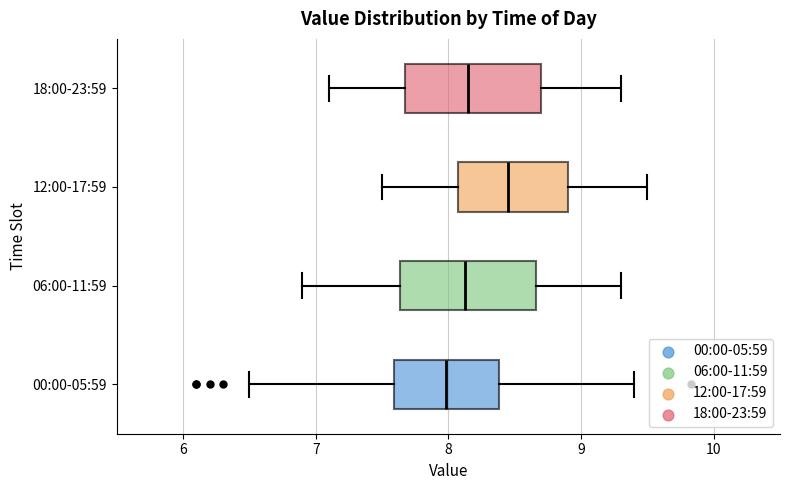

Where does the right whisker of the box for 18:00-23:59 end on the x-axis? The values are not printed on the chart, so give them approximately, as read against the axis.

9.3